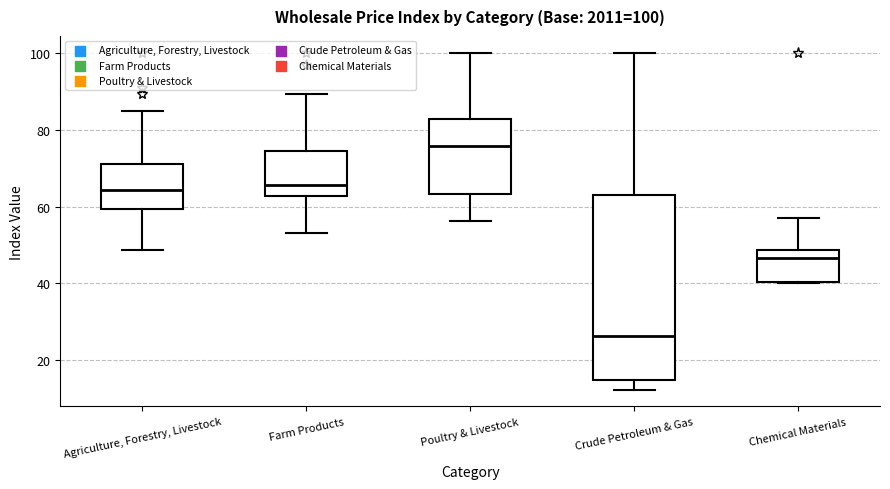

Comparing the boxes themselves (not the whiskers), which one is the tallest?

Crude Petroleum & Gas